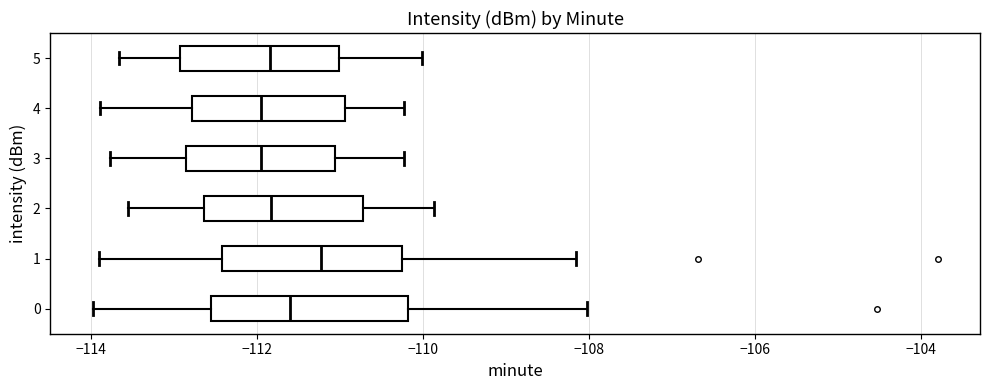

Reading bottom to top, read every box against the x-axis: the position of its median line, the range the box covers, and the ends of its whiskers. The values are not printed on the chart, so give them approximately, as read against the axis.

0: median -111.6, box -112.6 to -110.2, whiskers -114.0 to -108.0
1: median -111.2, box -112.4 to -110.2, whiskers -114.0 to -108.2
2: median -111.8, box -112.6 to -110.8, whiskers -113.6 to -109.8
3: median -112.0, box -112.8 to -111.0, whiskers -113.8 to -110.2
4: median -112.0, box -112.8 to -111.0, whiskers -113.8 to -110.2
5: median -111.8, box -113.0 to -111.0, whiskers -113.6 to -110.0